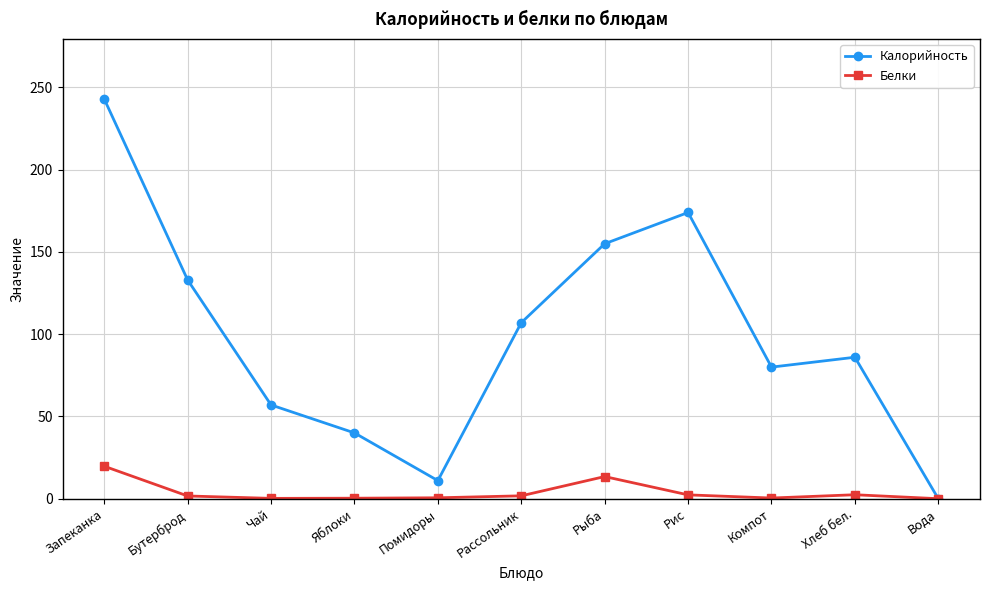

Where is the first local minimum for Калорийность?

Помидоры